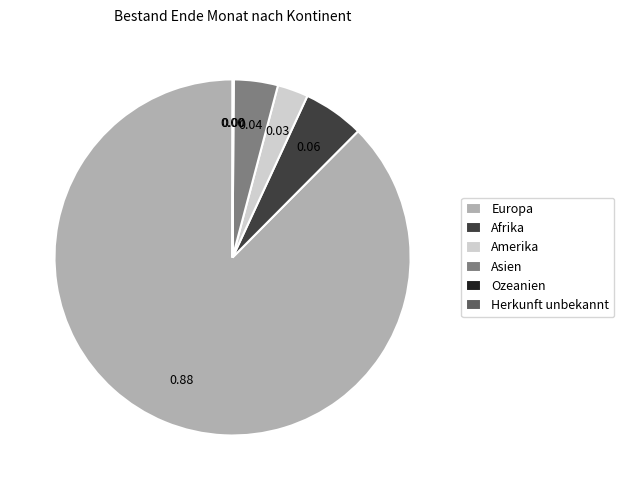

Which slice is the largest?

Europa